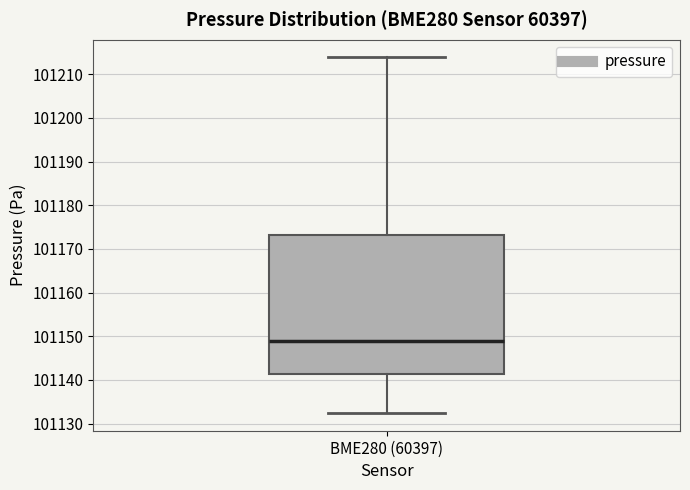

Transcribe this box plot: give where the median line is, the range the box spans, and where the two whiskers end, as read against the y-axis. The values are not printed on the chart, so give them approximately, as read against the axis.

median 101149, box 101141 to 101173, whiskers 101132 to 101214